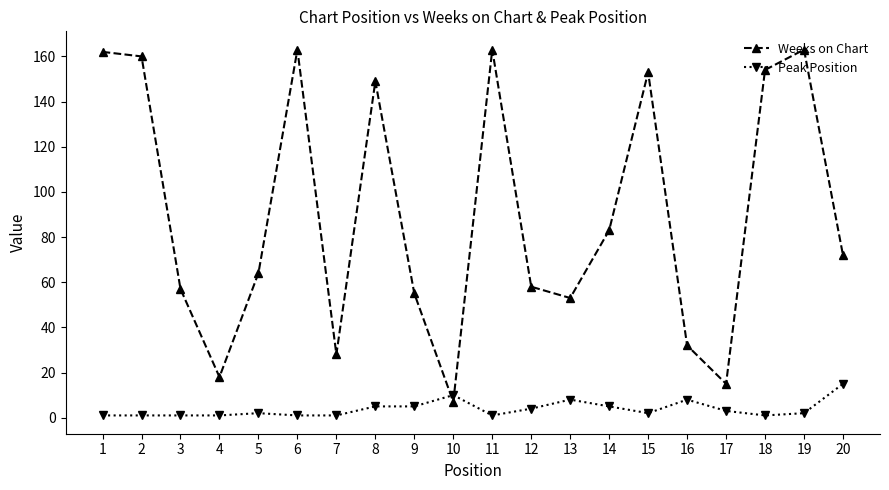

What is the value of the Weeks on Chart point at the 8th from the left?

149